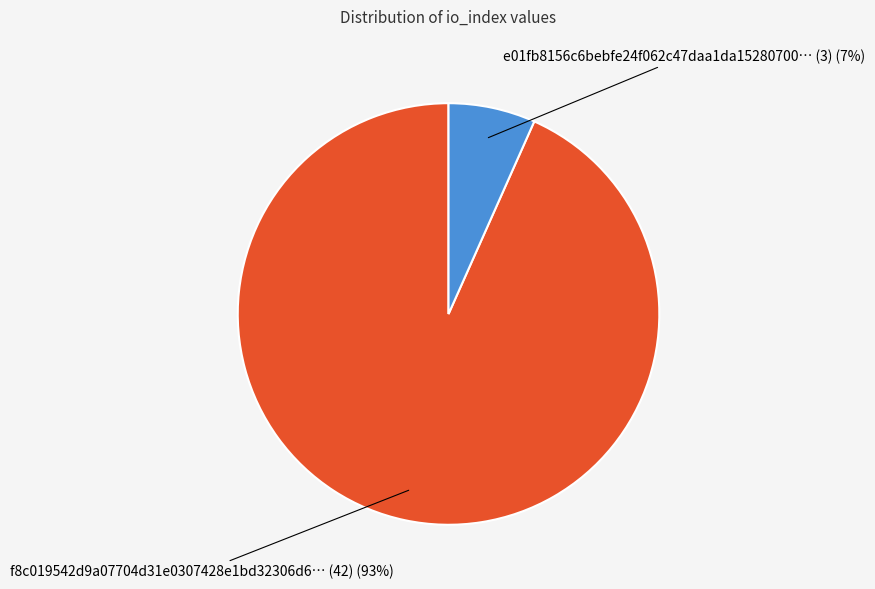

To the nearest percent, what is the average slice percentage?

50%